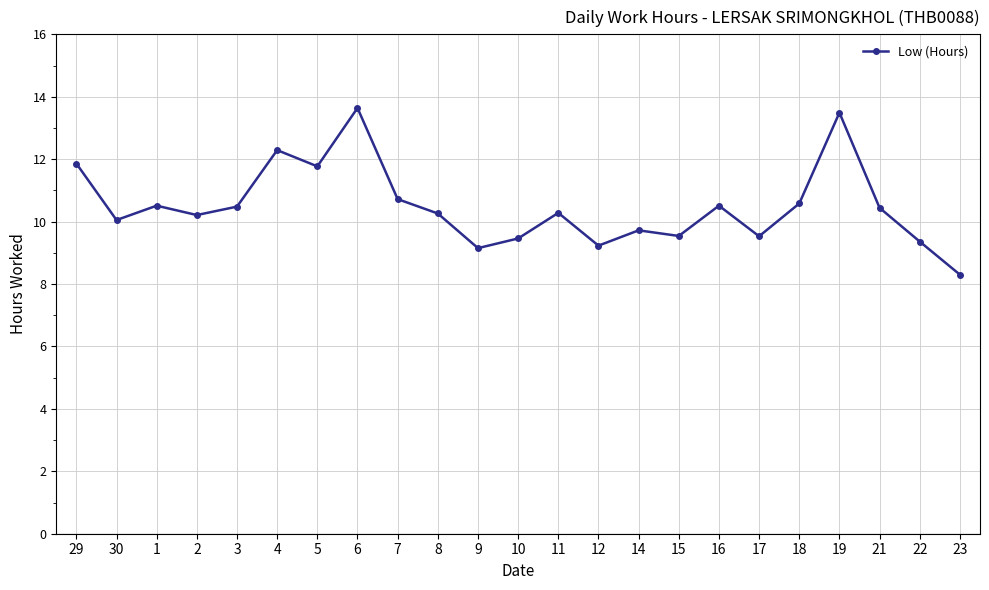

Is it true that the value at 17 is 9.5?

True